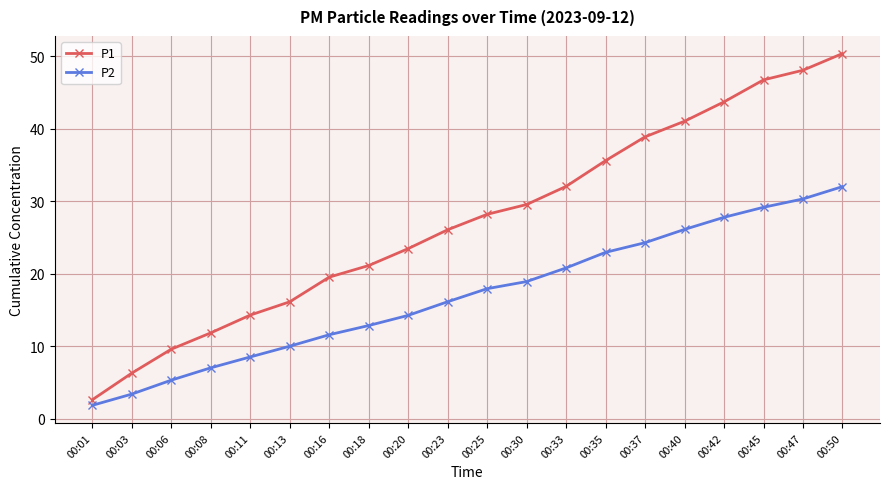

True or false: P2 has more than 1 points higher than both neighbors.

False